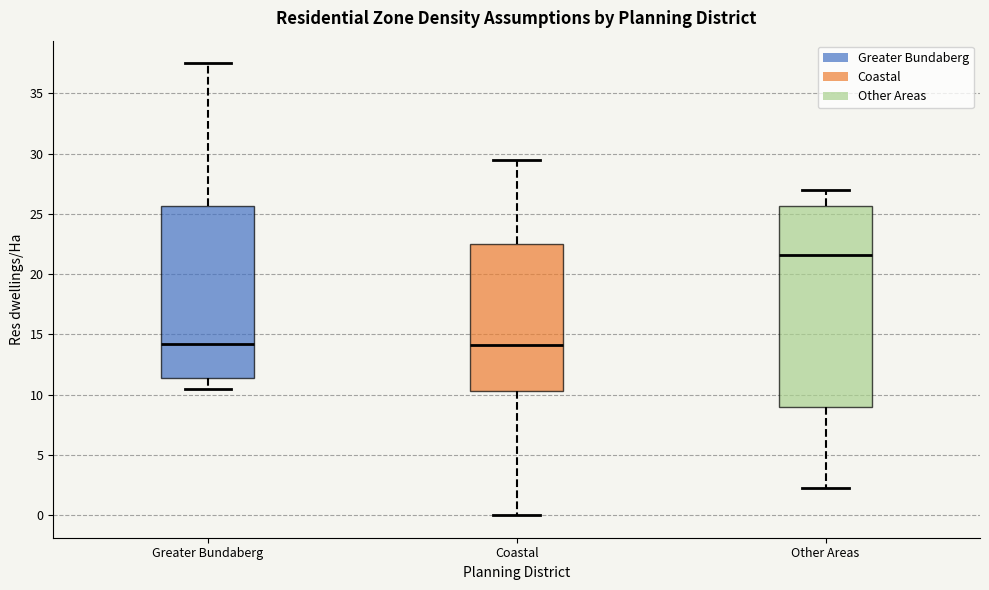

Reading left to right, read every box against the y-axis: the position of its median line, the range the box covers, and the ends of its whiskers. The values are not printed on the chart, so give them approximately, as read against the axis.

Greater Bundaberg: median 14.0, box 11.5 to 25.5, whiskers 10.5 to 37.5
Coastal: median 14.0, box 10.5 to 22.5, whiskers 0.0 to 29.5
Other Areas: median 21.5, box 9.0 to 25.5, whiskers 2.5 to 27.0